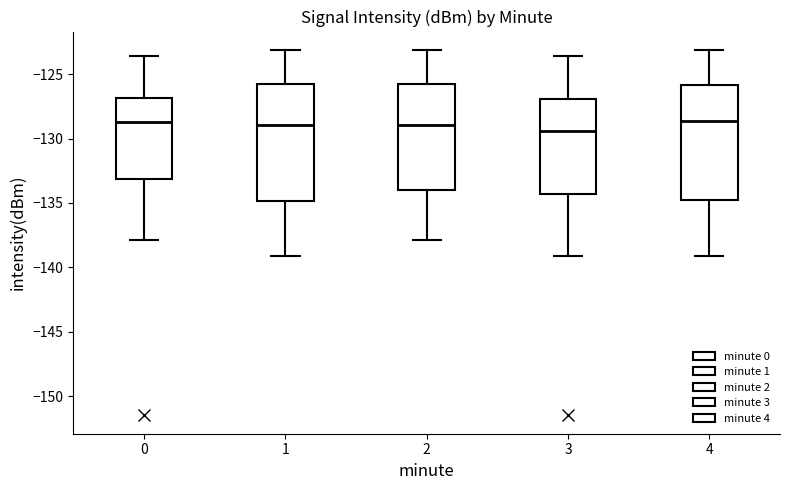

Reading left to right, read every box against the y-axis: the position of its median line, the range the box covers, and the ends of its whiskers. The values are not printed on the chart, so give them approximately, as read against the axis.

0: median -128.5, box -133.0 to -127.0, whiskers -138.0 to -123.5
1: median -129.0, box -135.0 to -125.5, whiskers -139.0 to -123.0
2: median -129.0, box -134.0 to -125.5, whiskers -138.0 to -123.0
3: median -129.5, box -134.5 to -127.0, whiskers -139.0 to -123.5
4: median -128.5, box -135.0 to -126.0, whiskers -139.0 to -123.0